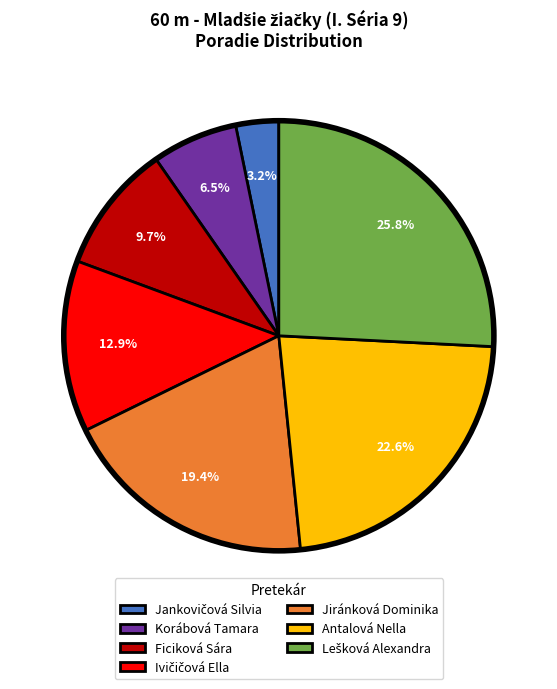

How many slices are in this pie chart?

7